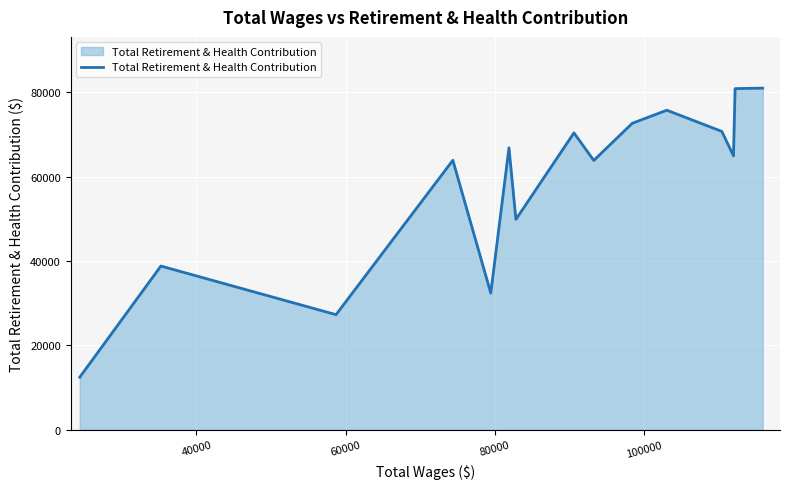

What is the sum of all values?

871297